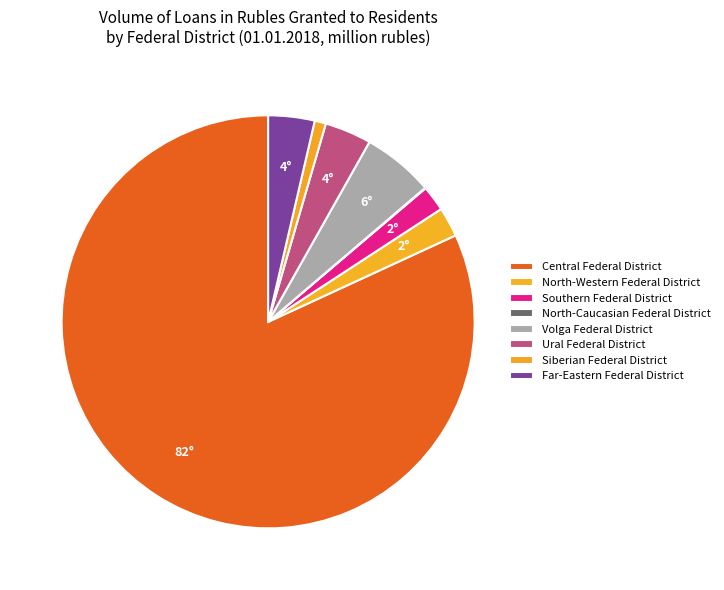

Between Southern Federal District and North-Caucasian Federal District, which is larger?

Southern Federal District